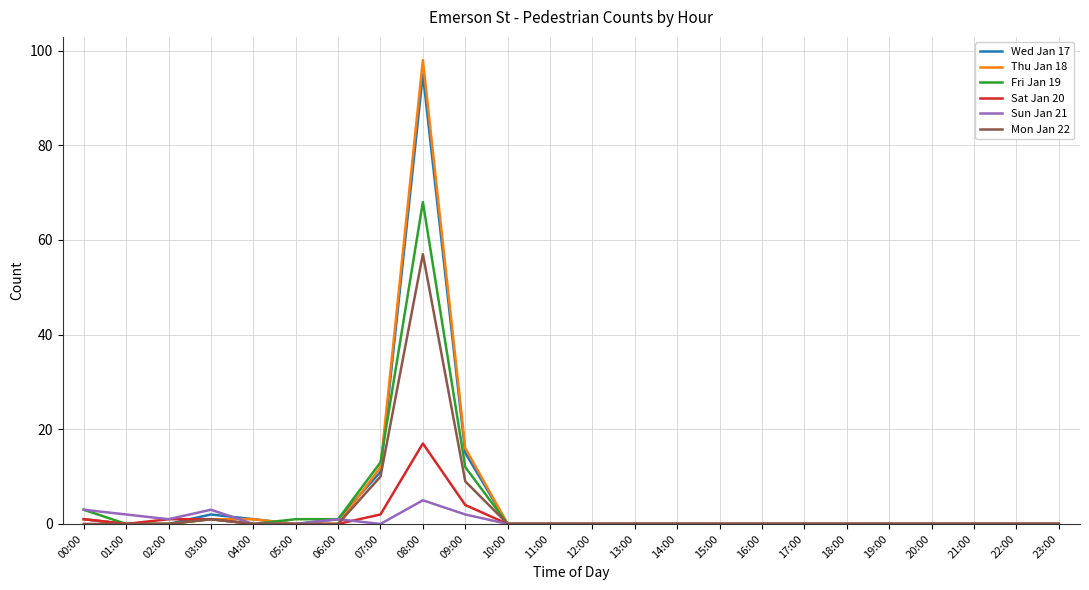

Reading left to right, extract all data points from this chart.

Wed Jan 17: 00:00=1	01:00=0	02:00=0	03:00=2	04:00=1	05:00=0	06:00=1	07:00=11	08:00=95	09:00=15	10:00=0	11:00=0	12:00=0	13:00=0	14:00=0	15:00=0	16:00=0	17:00=0	18:00=0	19:00=0	20:00=0	21:00=0	22:00=0	23:00=0
Thu Jan 18: 00:00=1	01:00=0	02:00=0	03:00=1	04:00=1	05:00=0	06:00=0	07:00=12	08:00=98	09:00=16	10:00=0	11:00=0	12:00=0	13:00=0	14:00=0	15:00=0	16:00=0	17:00=0	18:00=0	19:00=0	20:00=0	21:00=0	22:00=0	23:00=0
Fri Jan 19: 00:00=3	01:00=0	02:00=0	03:00=1	04:00=0	05:00=1	06:00=1	07:00=13	08:00=68	09:00=12	10:00=0	11:00=0	12:00=0	13:00=0	14:00=0	15:00=0	16:00=0	17:00=0	18:00=0	19:00=0	20:00=0	21:00=0	22:00=0	23:00=0
Sat Jan 20: 00:00=1	01:00=0	02:00=1	03:00=1	04:00=0	05:00=0	06:00=0	07:00=2	08:00=17	09:00=4	10:00=0	11:00=0	12:00=0	13:00=0	14:00=0	15:00=0	16:00=0	17:00=0	18:00=0	19:00=0	20:00=0	21:00=0	22:00=0	23:00=0
Sun Jan 21: 00:00=3	01:00=2	02:00=1	03:00=3	04:00=0	05:00=0	06:00=1	07:00=0	08:00=5	09:00=2	10:00=0	11:00=0	12:00=0	13:00=0	14:00=0	15:00=0	16:00=0	17:00=0	18:00=0	19:00=0	20:00=0	21:00=0	22:00=0	23:00=0
Mon Jan 22: 00:00=0	01:00=0	02:00=0	03:00=1	04:00=0	05:00=0	06:00=0	07:00=10	08:00=57	09:00=9	10:00=0	11:00=0	12:00=0	13:00=0	14:00=0	15:00=0	16:00=0	17:00=0	18:00=0	19:00=0	20:00=0	21:00=0	22:00=0	23:00=0